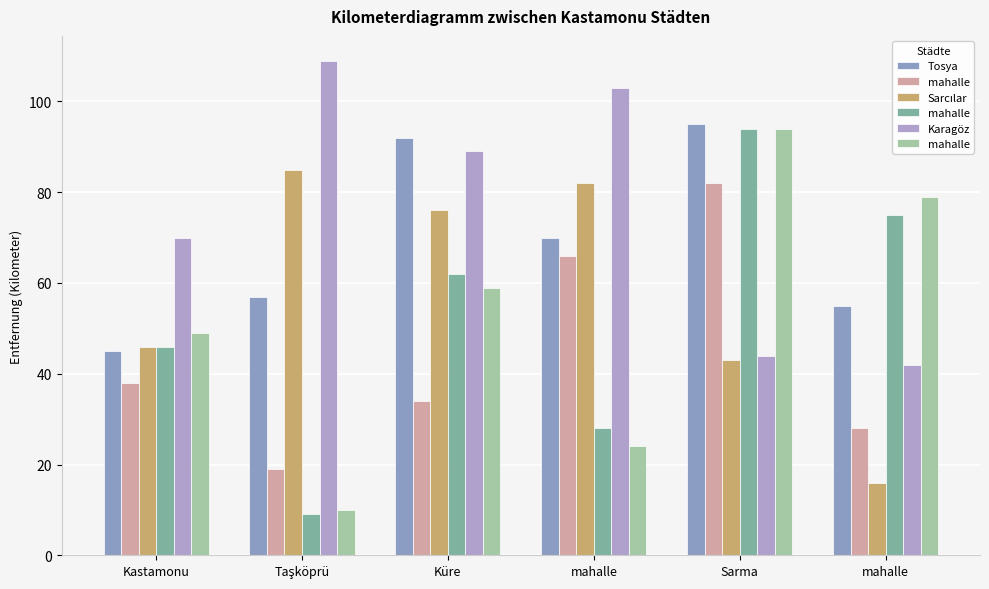

At which label does Karagöz reach its peak?

Taşköprü